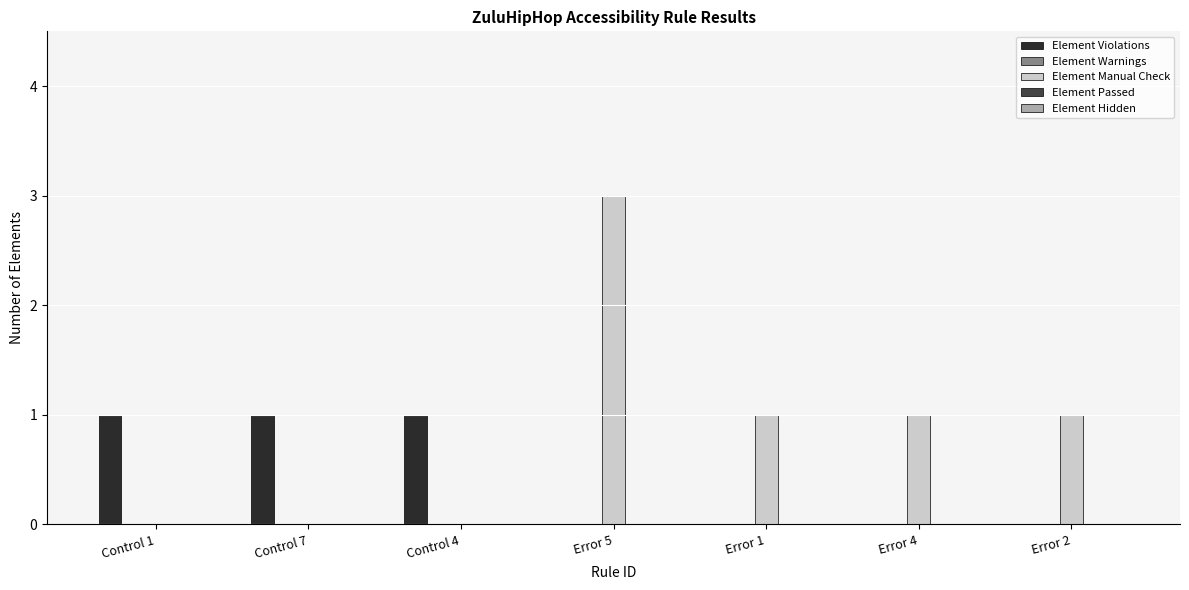

Which category has the highest value across all series?

Error 5